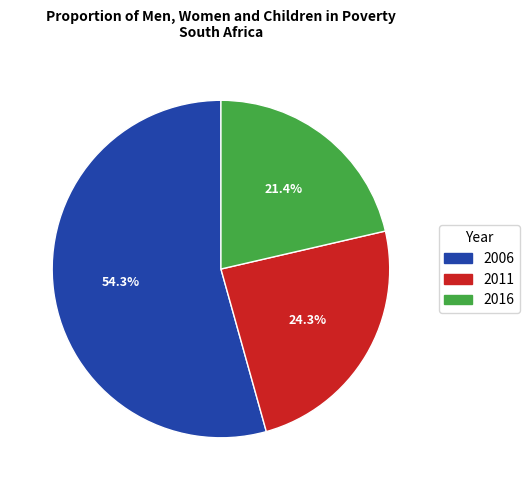

How many segments does this pie chart have?

3